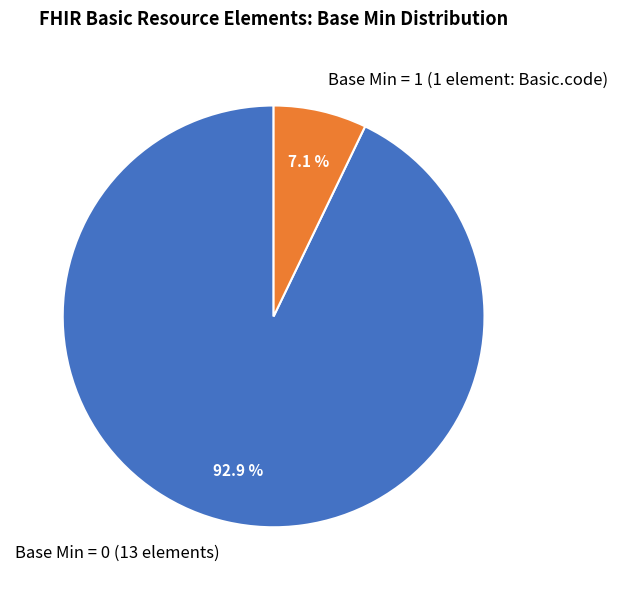

Does any single category account for the majority?

Yes